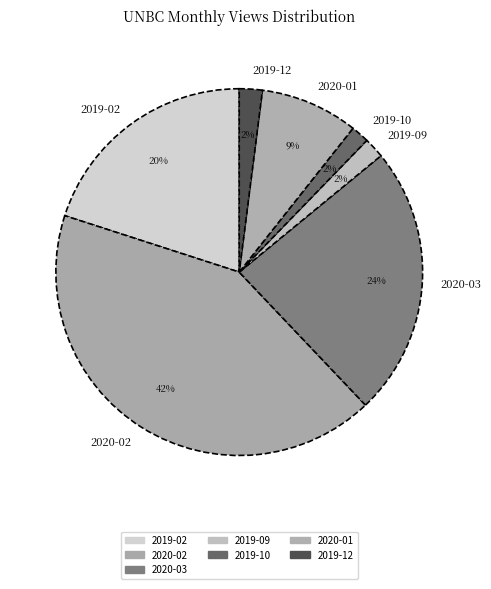

To the nearest percent, what portion does 2020-01 represent?

9%